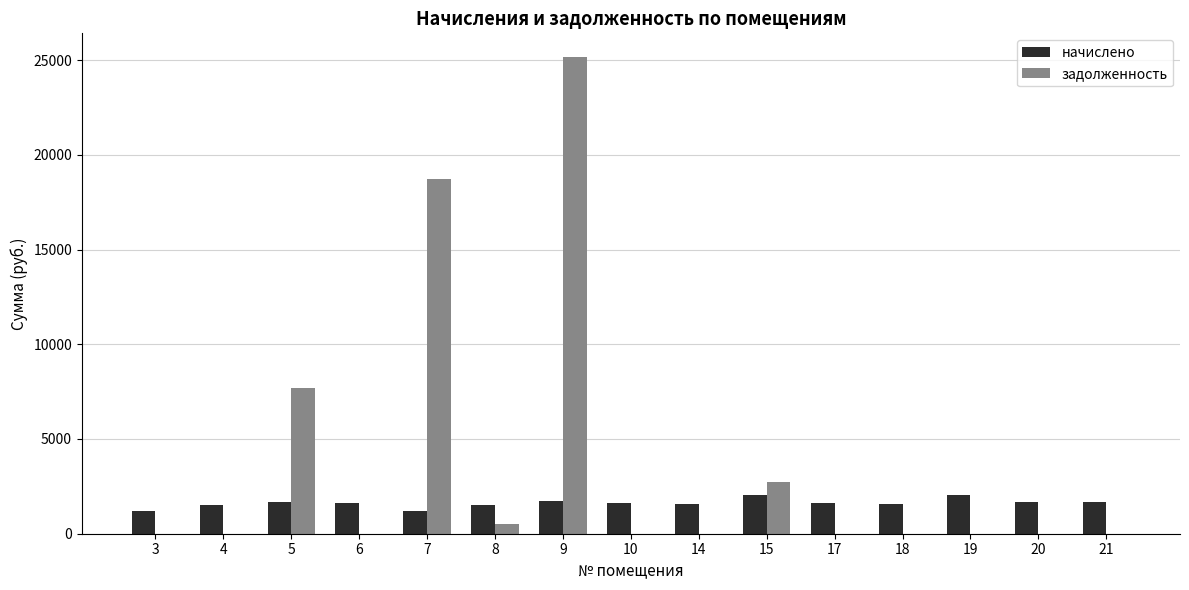

How many distinct data groups are displayed?

2